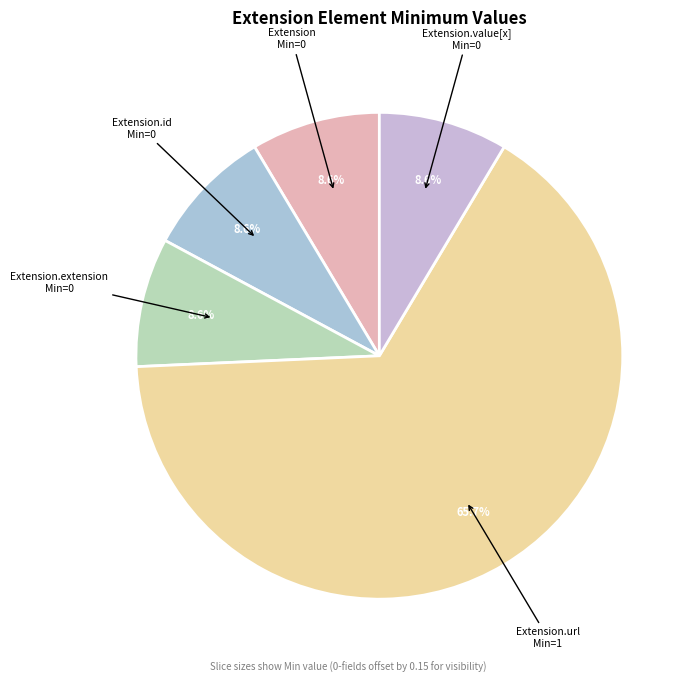

Count the number of slices in the pie.

5